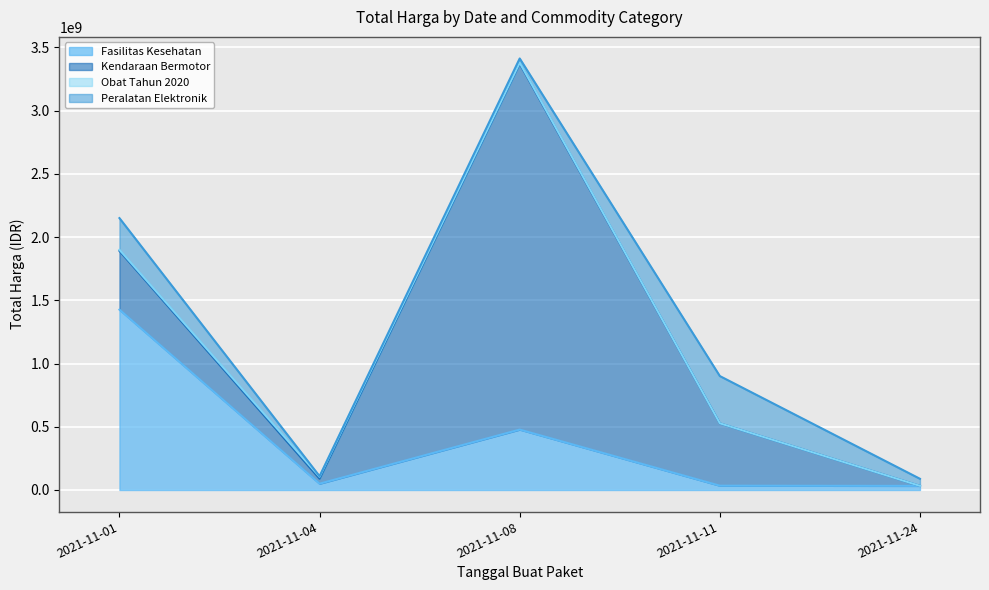

At which label does Obat Tahun 2020 reach its peak?

2021-11-04